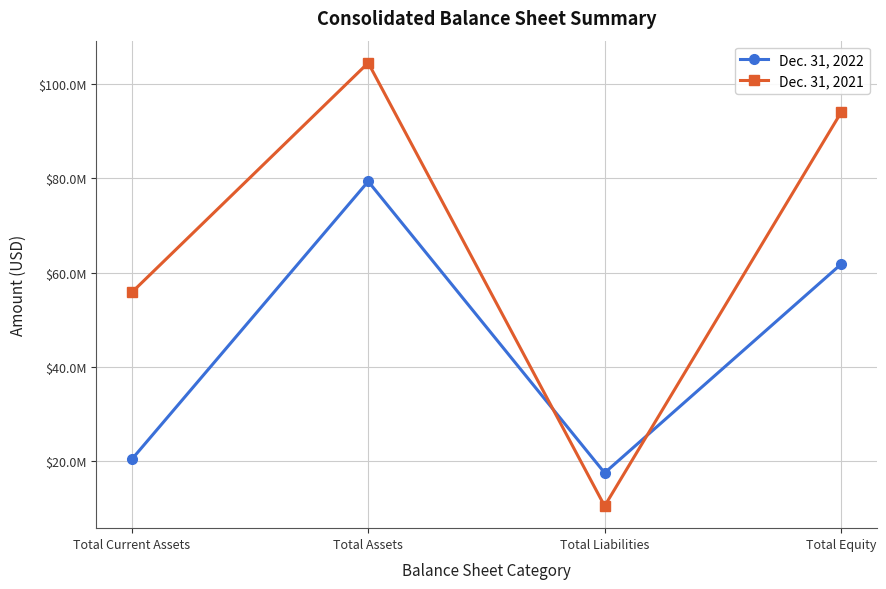

True or false: Dec. 31, 2022 has a value of 32682318 at Total Current Assets.

False